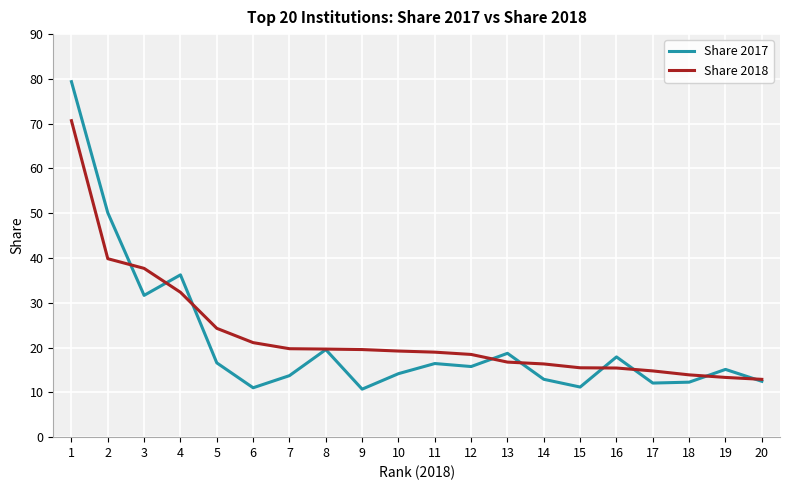

True or false: Share 2018 and Share 2017 intersect in this chart.

True